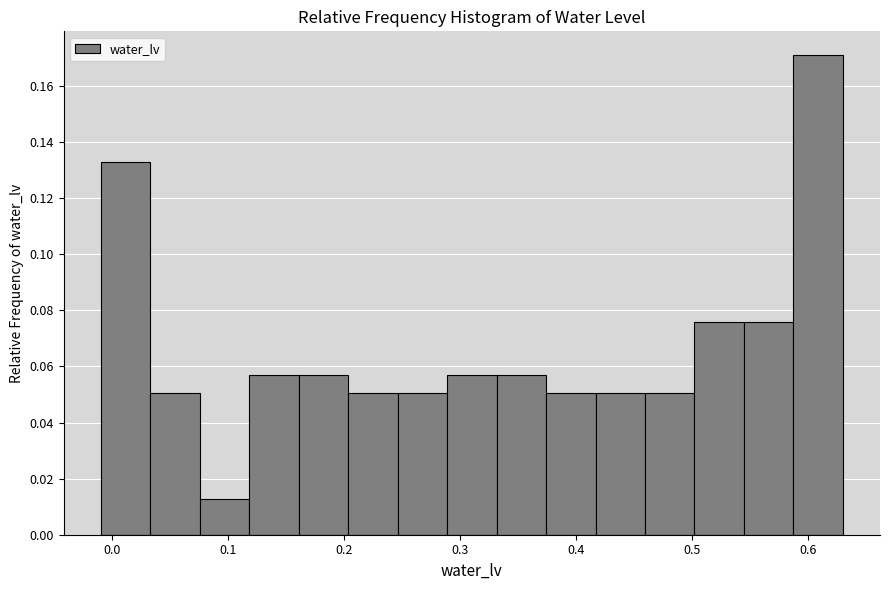

Reading left to right, list every bar in this chart as the range it spans on the x-axis followed by its height. Neither the bar edges nor the heights are printed on the chart, so give them approximately, as read against the axes.

-0.01 to 0.03: 0.132
0.03 to 0.08: 0.050
0.08 to 0.12: 0.012
0.12 to 0.16: 0.056
0.16 to 0.20: 0.056
0.20 to 0.25: 0.050
0.25 to 0.29: 0.050
0.29 to 0.33: 0.056
0.33 to 0.37: 0.056
0.37 to 0.42: 0.050
0.42 to 0.46: 0.050
0.46 to 0.50: 0.050
0.50 to 0.54: 0.076
0.54 to 0.59: 0.076
0.59 to 0.63: 0.170